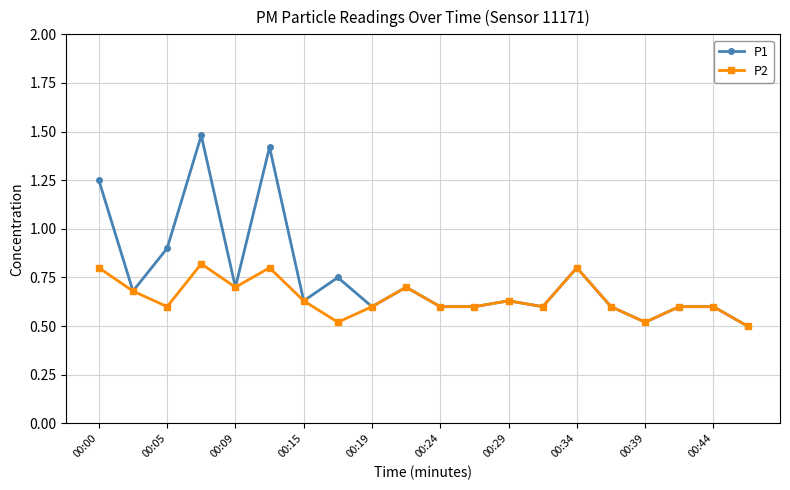

Count the number of data series in this chart.

2